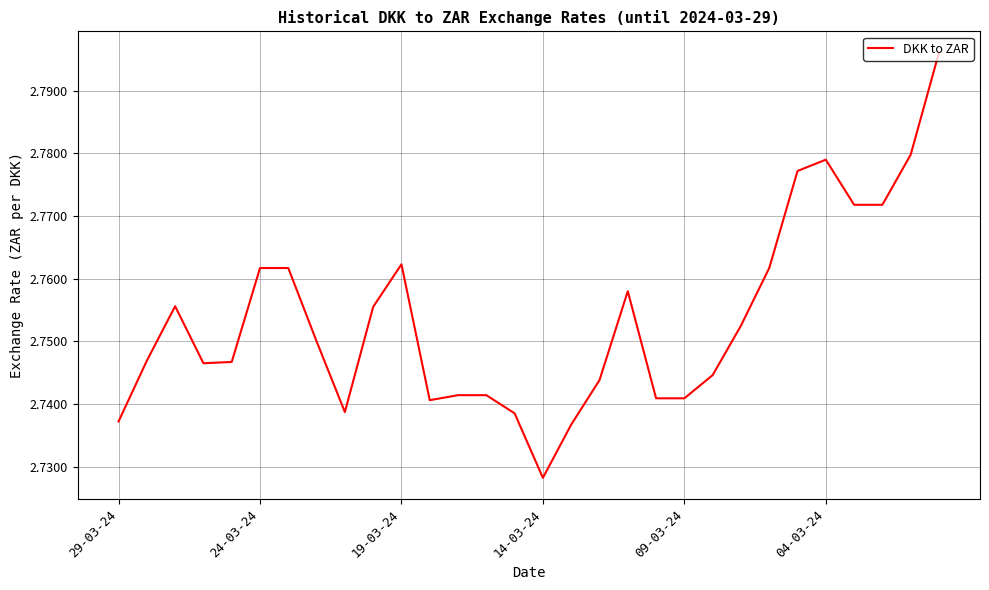

Is this an area chart (filled region under the line)?

No